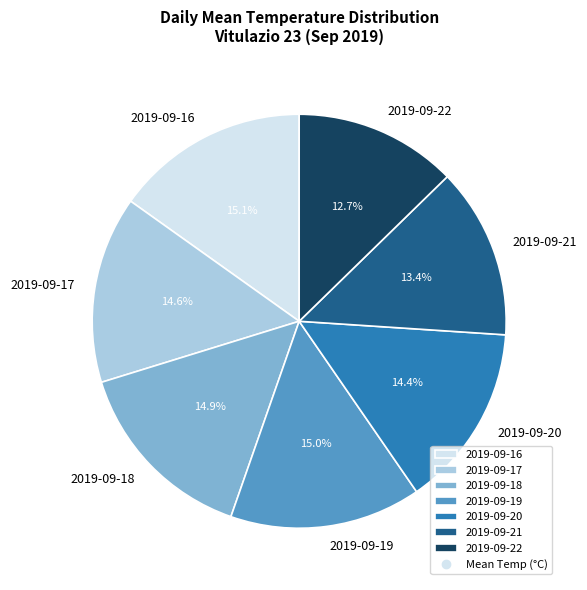

Between 2019-09-17 and 2019-09-16, which is larger?

2019-09-16